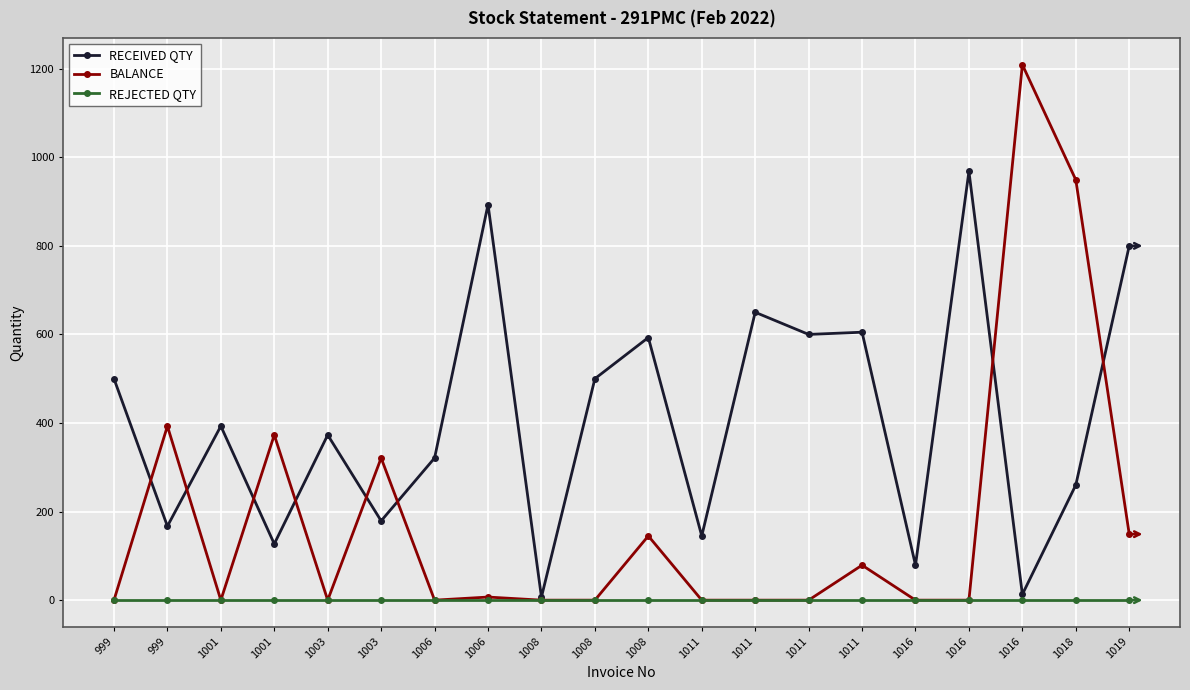

Reading left to right, what are all the values shown in this chart?

RECEIVED QTY: 999=500	999=167	1001=393	1001=127	1003=373	1003=179	1006=321	1006=893	1008=7	1008=500	1008=593	1011=145	1011=650	1011=600	1011=605	1016=79	1016=968	1016=13	1018=260	1019=800
BALANCE: 999=0	999=393	1001=0	1001=373	1003=0	1003=321	1006=0	1006=7	1008=0	1008=0	1008=145	1011=0	1011=0	1011=0	1011=79	1016=0	1016=0	1016=1209	1018=949	1019=149
REJECTED QTY: 999=0	999=0	1001=0	1001=0	1003=0	1003=0	1006=0	1006=0	1008=0	1008=0	1008=0	1011=0	1011=0	1011=0	1011=0	1016=0	1016=0	1016=0	1018=0	1019=0